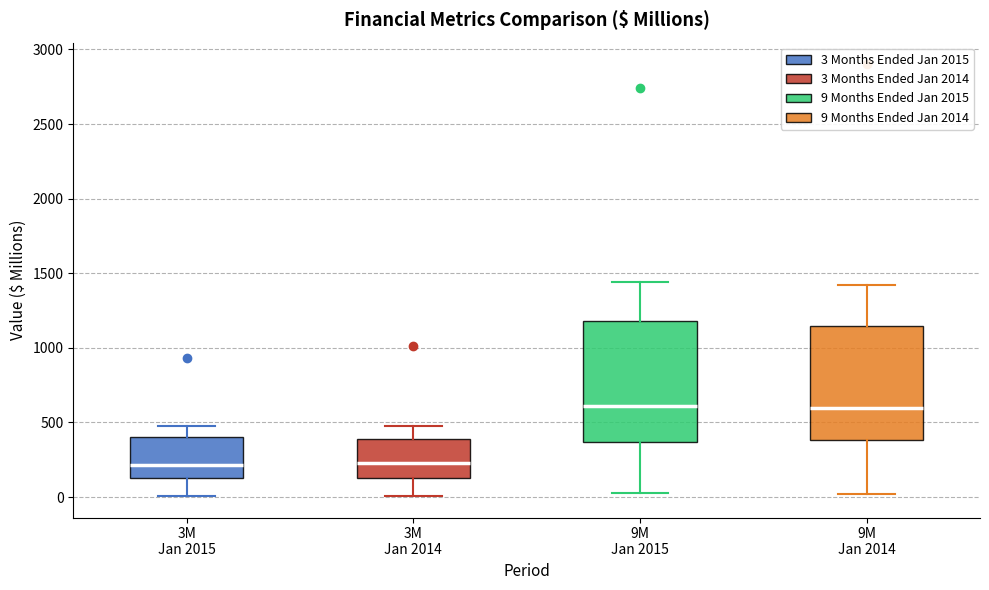

Where is the lower edge of the box for 3M Jan 2014 on the y-axis? The values are not printed on the chart, so give them approximately, as read against the axis.

150